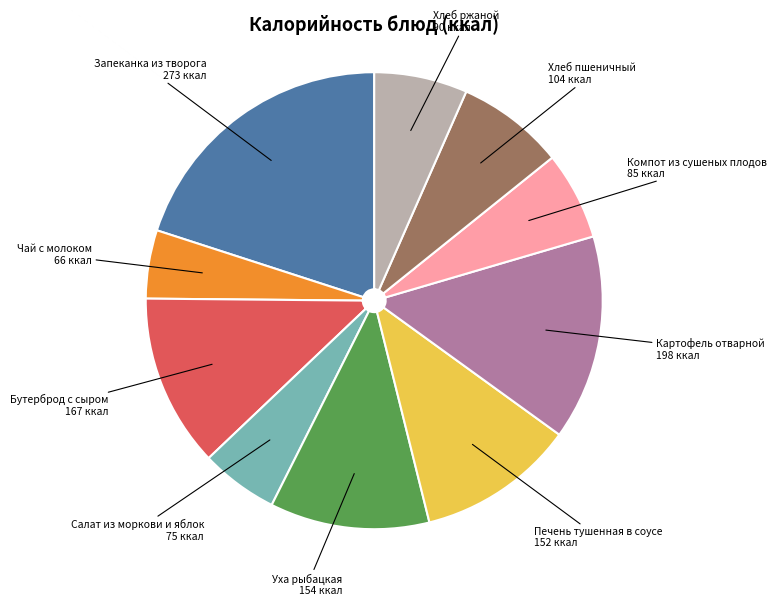

How many segments does this pie chart have?

10